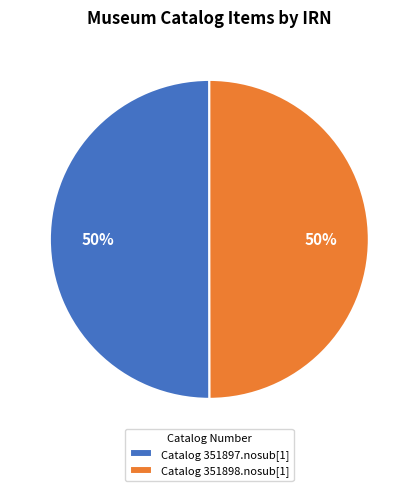

Is the sum of Catalog 351898.nosub[1] and Catalog 351897.nosub[1] greater than half?

Yes